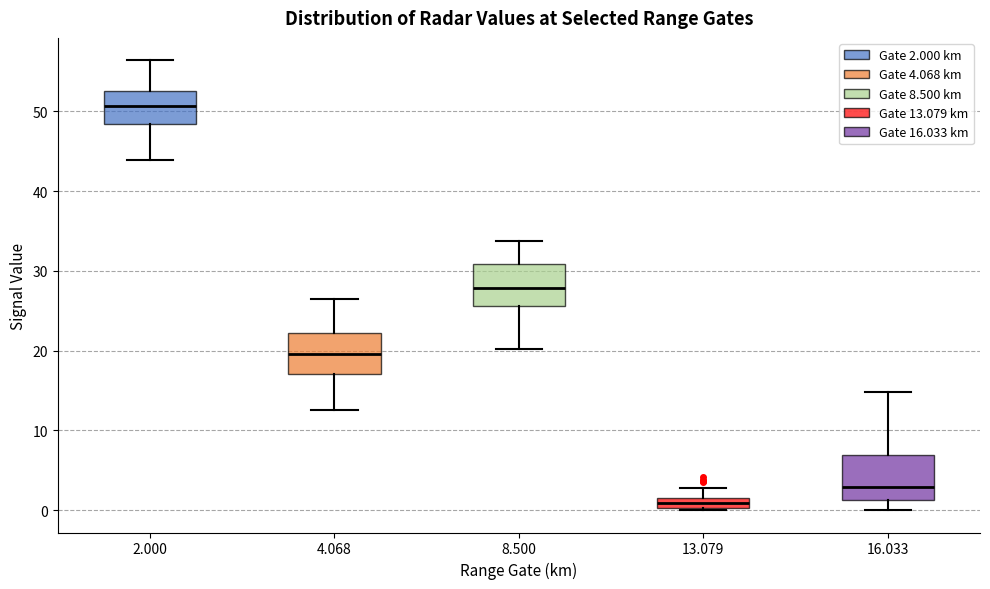

Which box has the highest median line?

2.000